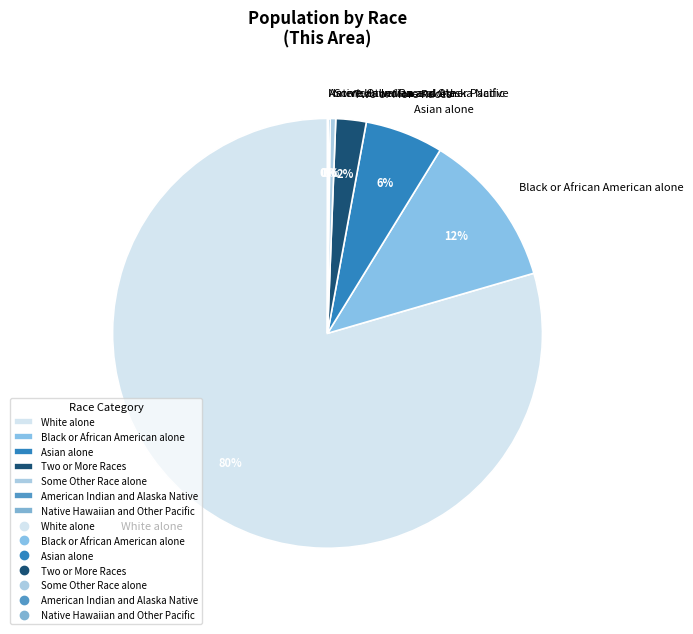

Does Asian alone account for over 50% of the chart?

No